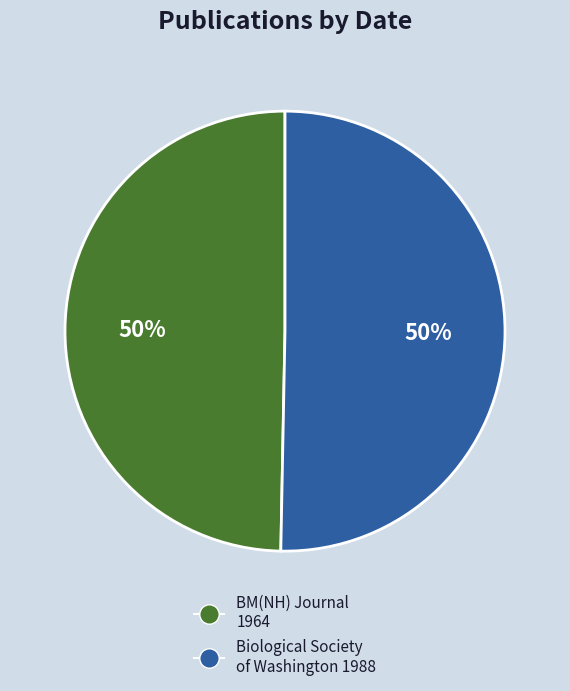

To the nearest percent, what is the average slice percentage?

50%